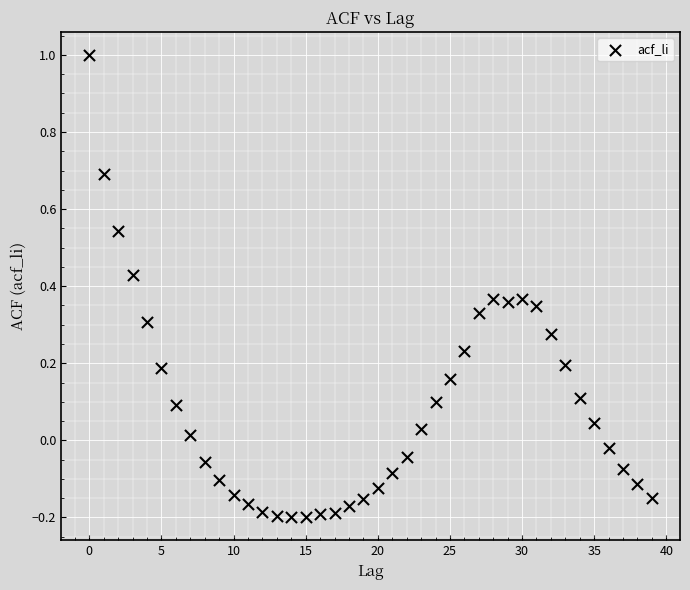

What is the range of Y values (max minus min)?

1.2